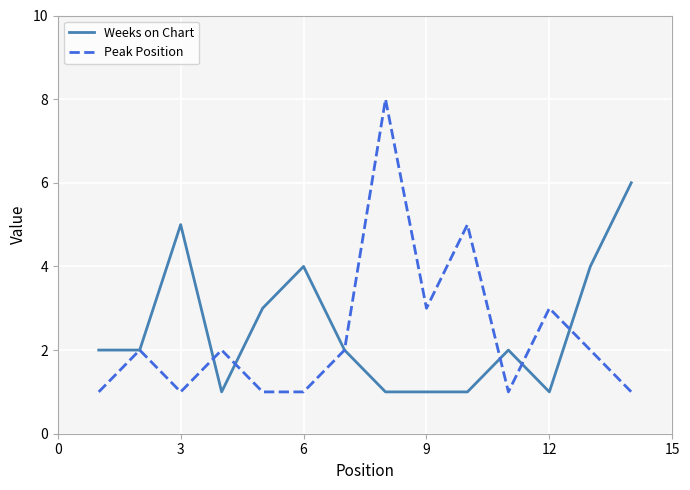

How many Peak Position values are between 1 and 3?

12